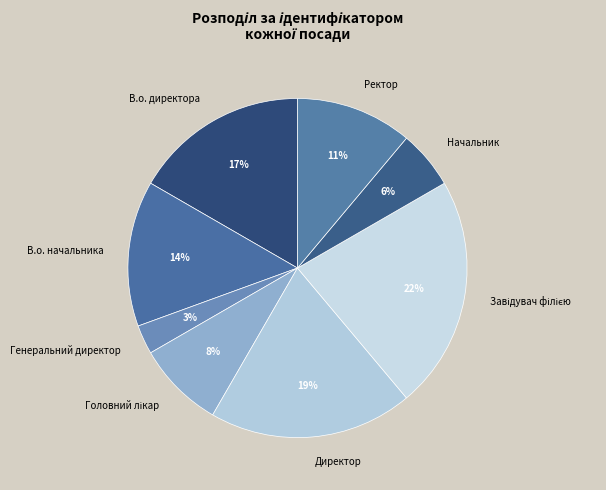

Is Директор the majority of the pie?

No